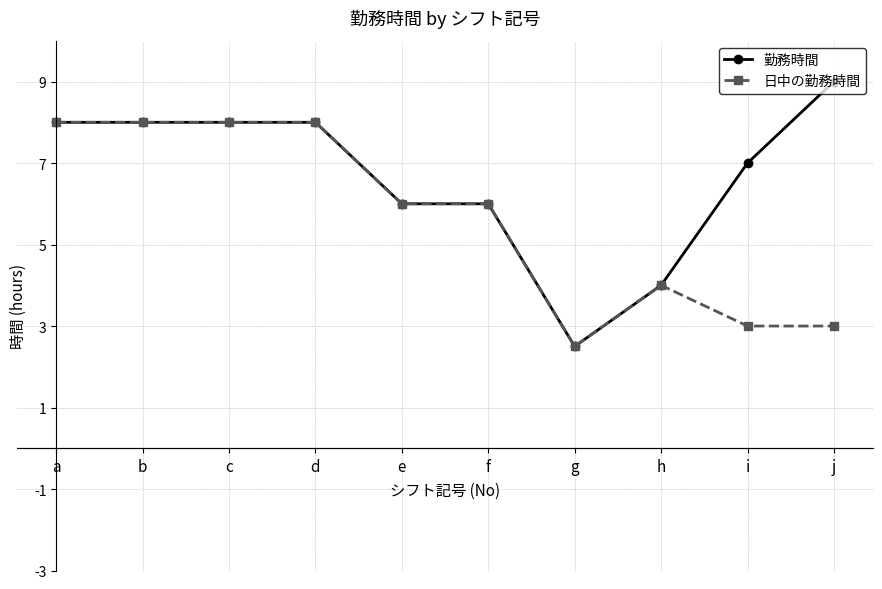

Which series has the largest range (max minus min)?

勤務時間